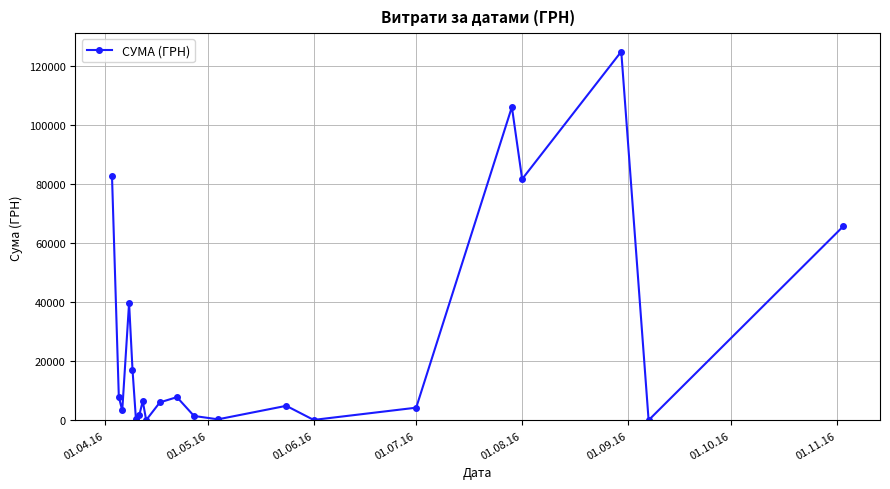

What is the difference between the maximum and minimum values?

124820.3